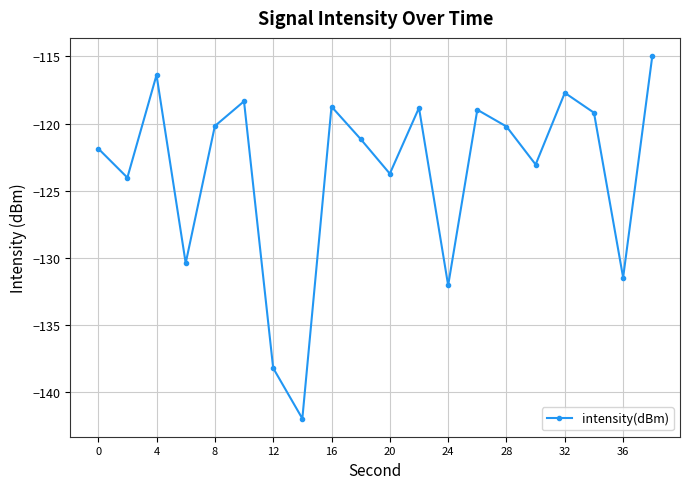

What is the minimum value shown in the chart?

-142.0